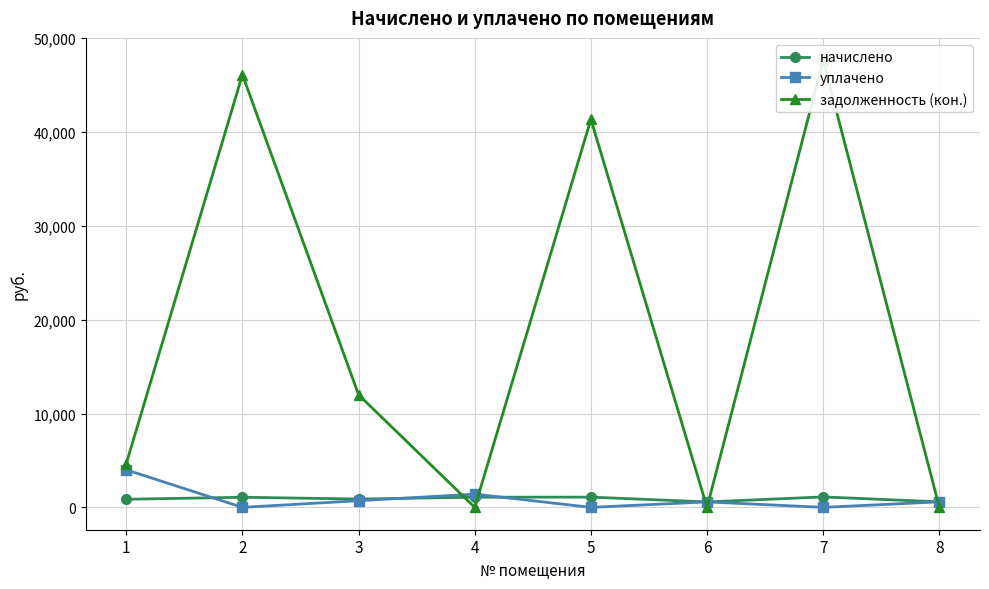

True or false: задолженность (кон.) has a value of -22971.4 at 8.

False